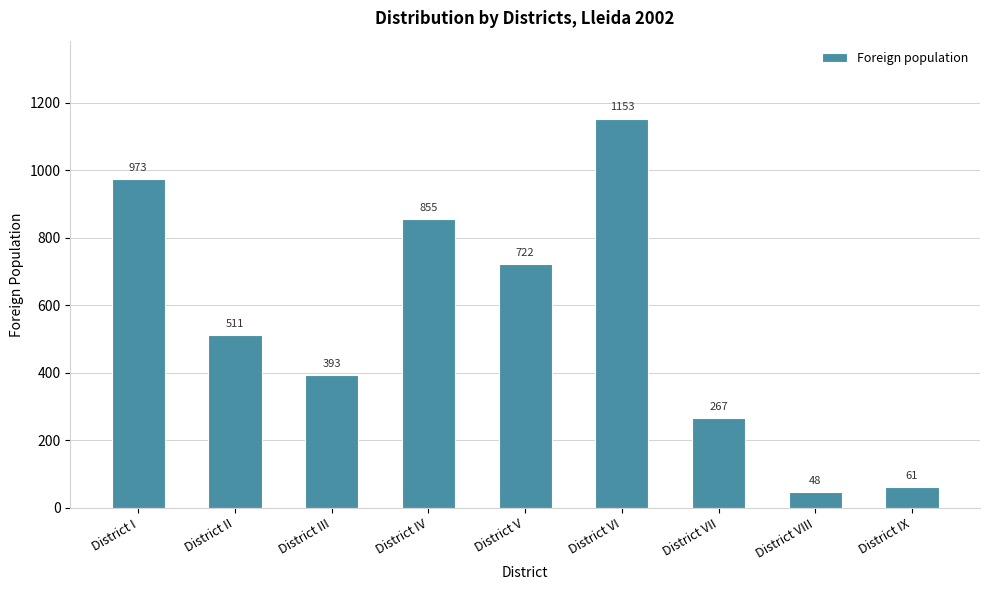

How many series are shown in this chart?

1